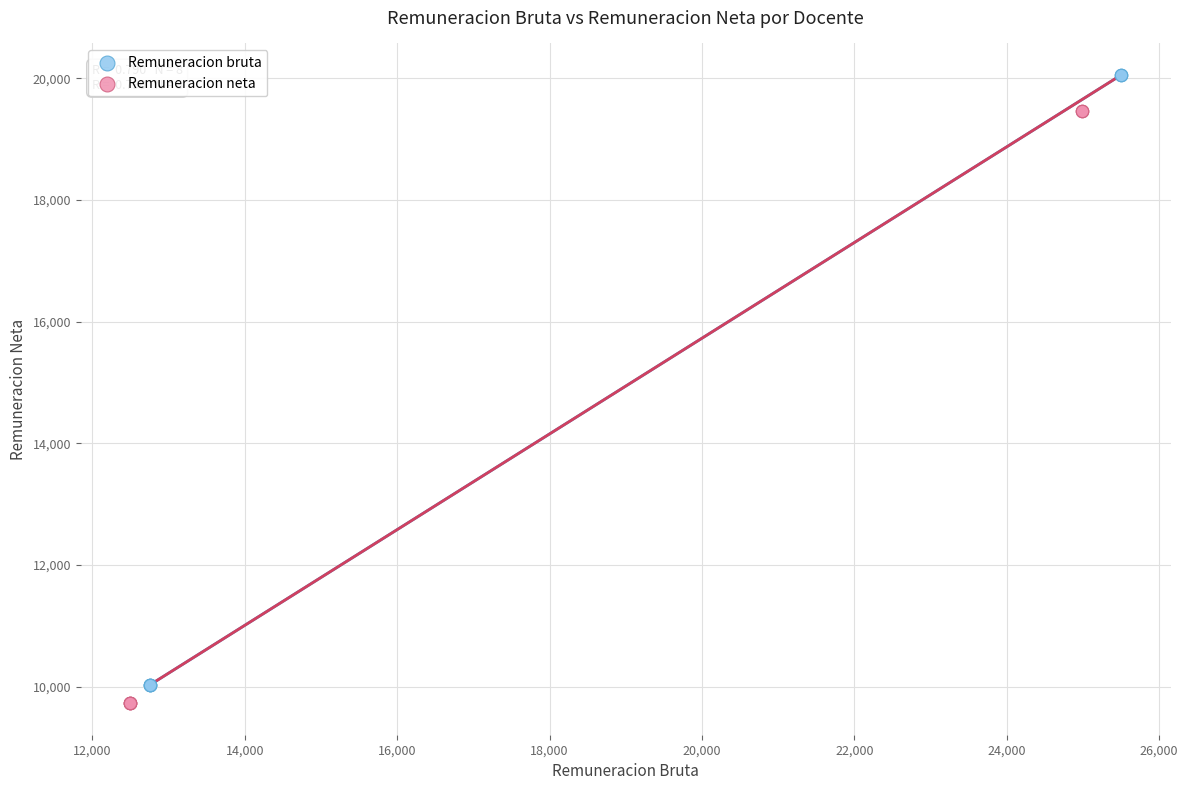

Which series has the largest Y range (max minus min)?

Remuneracion bruta